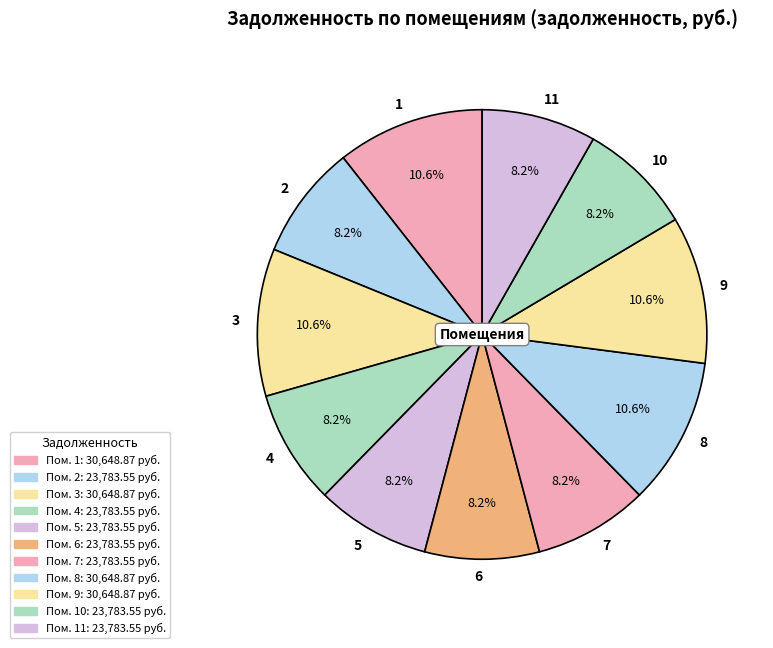

Does 5 account for over 50% of the chart?

No